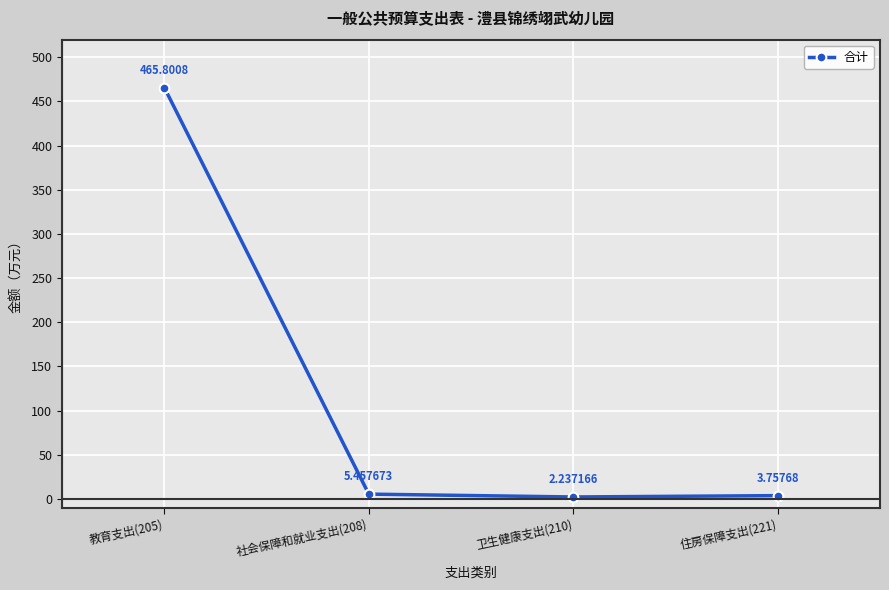

The chart shows a value of 770.6 at 教育支出(205). True or false?

False